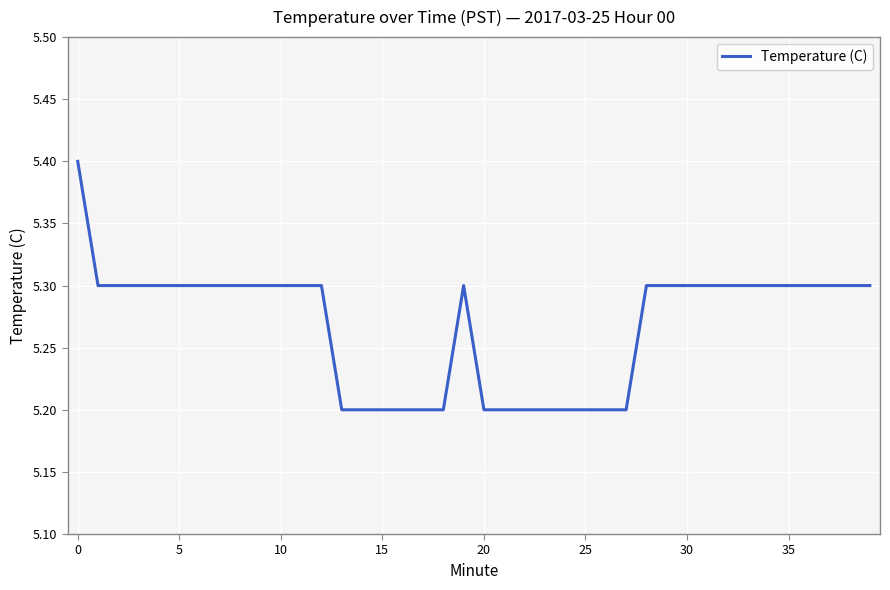

What is the smallest value displayed?

5.2